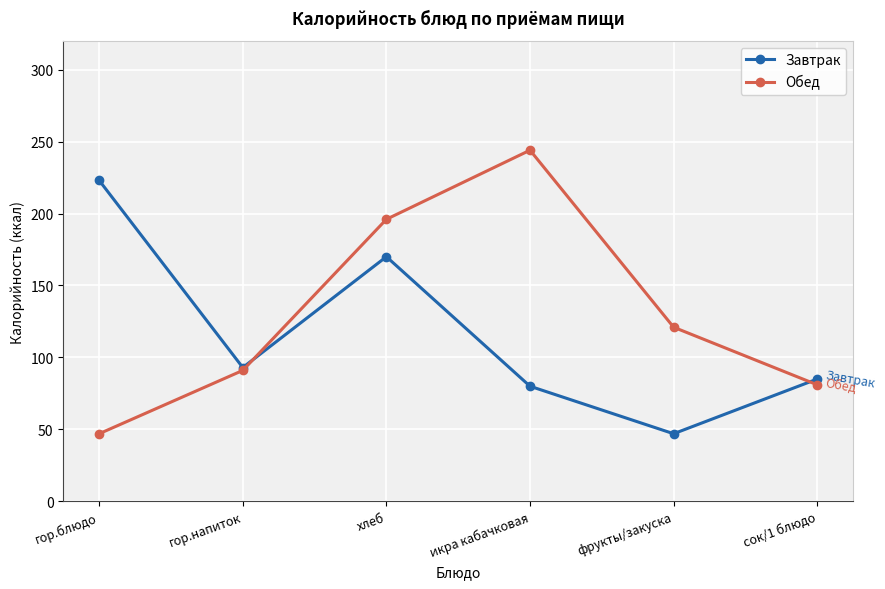

The value of Завтрак at фрукты/закуска is 20. True or false?

False